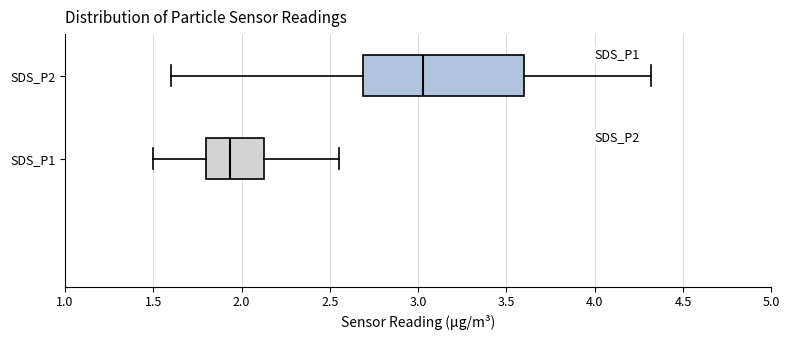

Which box's median line is the furthest to the left?

SDS_P1